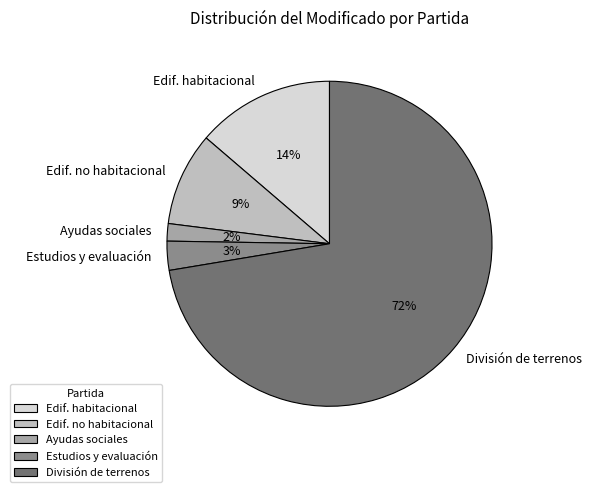

To the nearest percent, what is the average slice percentage?

20%